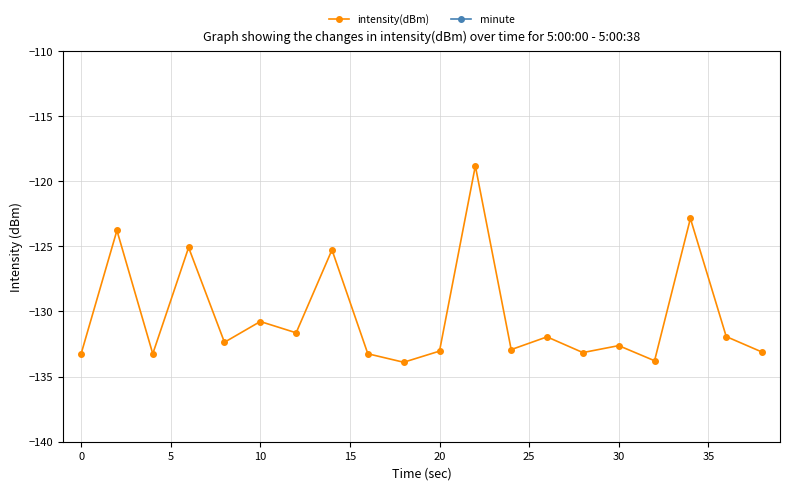

Which series has the widest spread of values?

intensity(dBm)